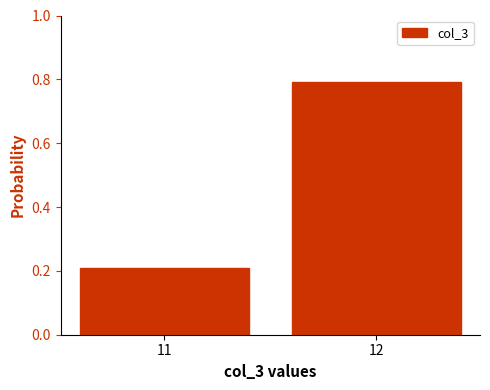

Reading right to left, transcribe all the data shown in this chart.

12=0.8	11=0.2